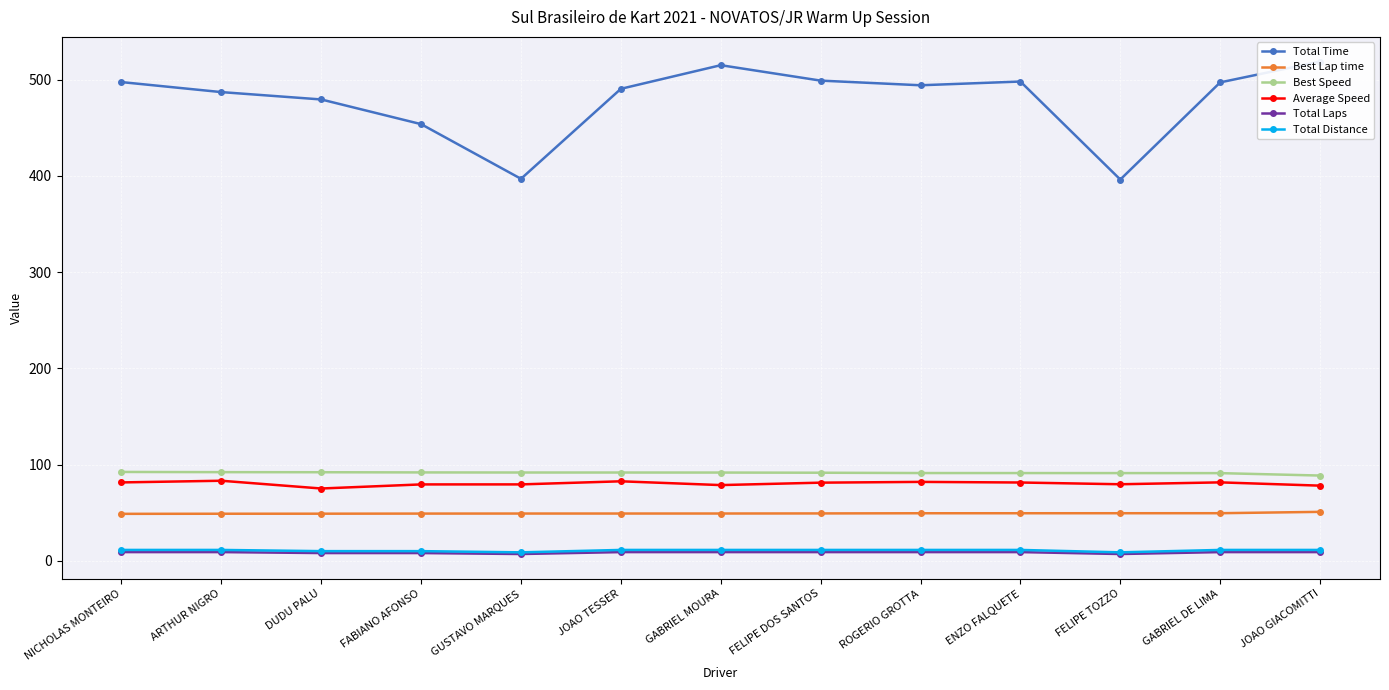

Which series has the largest total across all categories?

Total Time